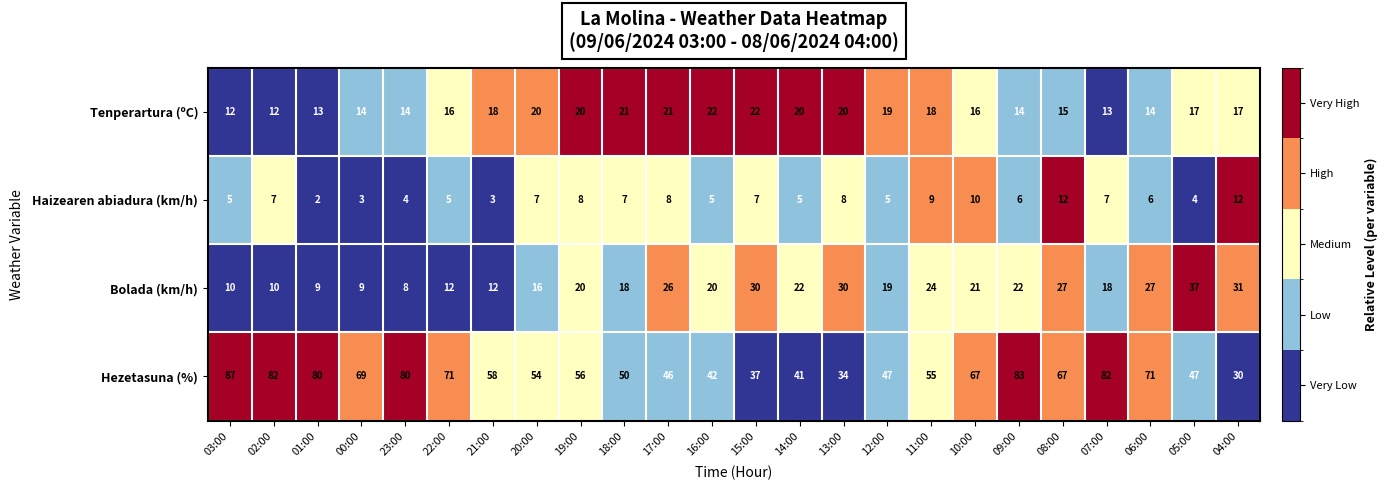

At which category is the sum across all series the highest?

09:00